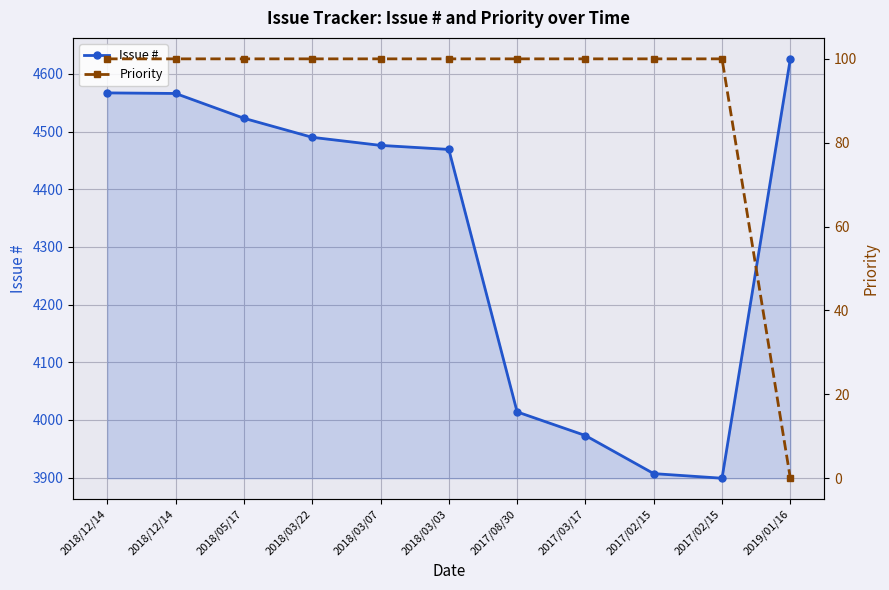

At which category does Issue # reach its first local valley?

2017/02/15